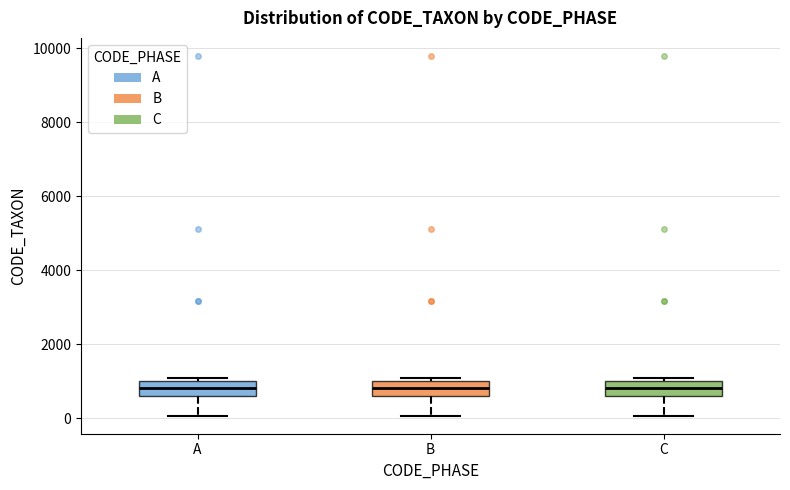

Reading left to right, transcribe this box plot: for each box, give where its median line is, the range the box spans, and where its two whiskers end, as read against the y-axis. The values are not printed on the chart, so give them approximately, as read against the axis.

A: median 800, box 600 to 1000, whiskers 0 to 1000 (just above the box's upper edge)
B: median 800, box 600 to 1000, whiskers 0 to 1000 (just above the box's upper edge)
C: median 800, box 600 to 1000, whiskers 0 to 1000 (just above the box's upper edge)